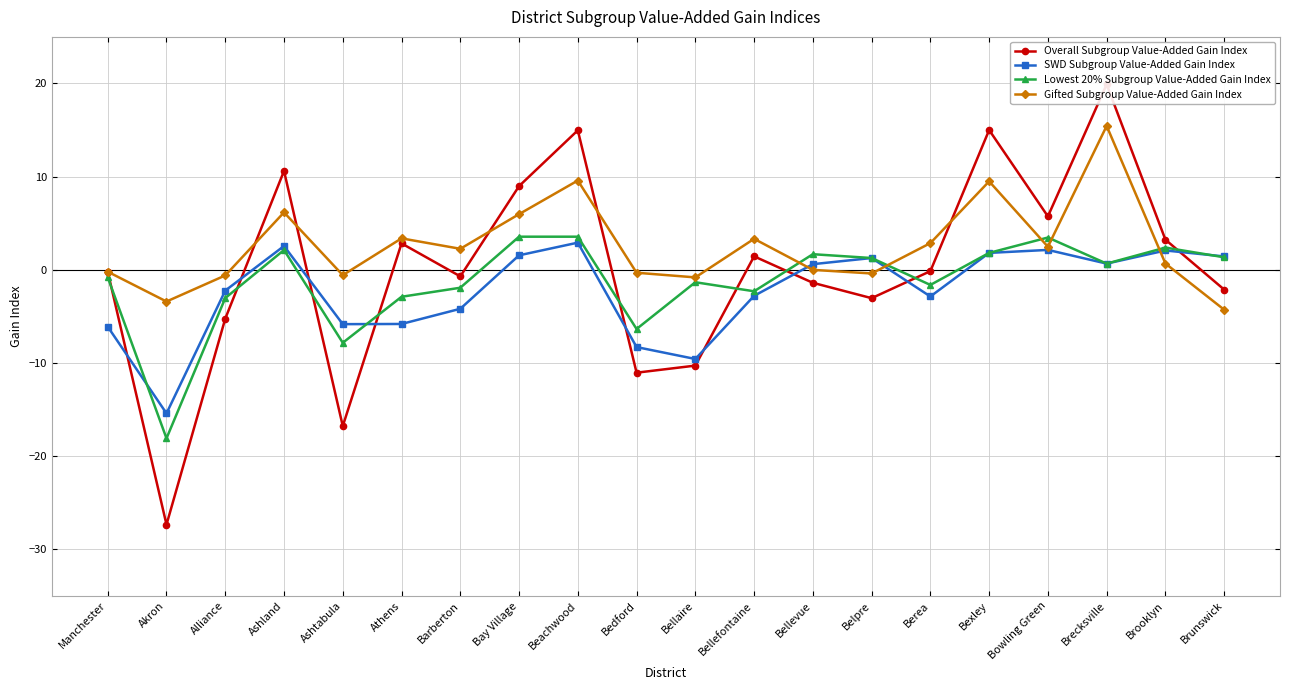

Which category has the highest value across all series?

Brecksville